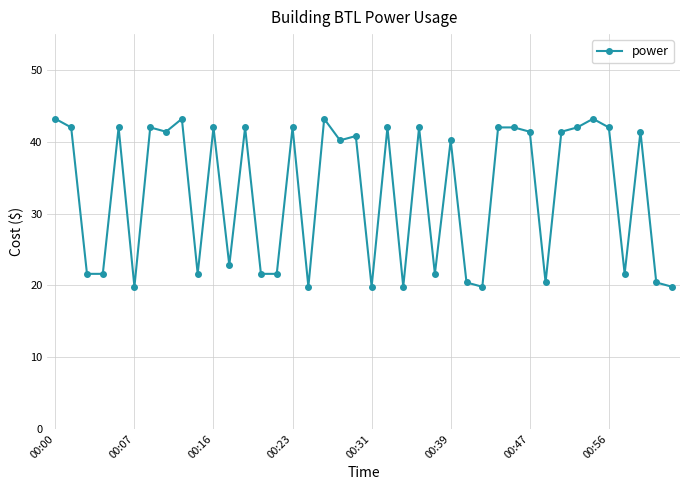

What is the minimum value shown in the chart?

19.8